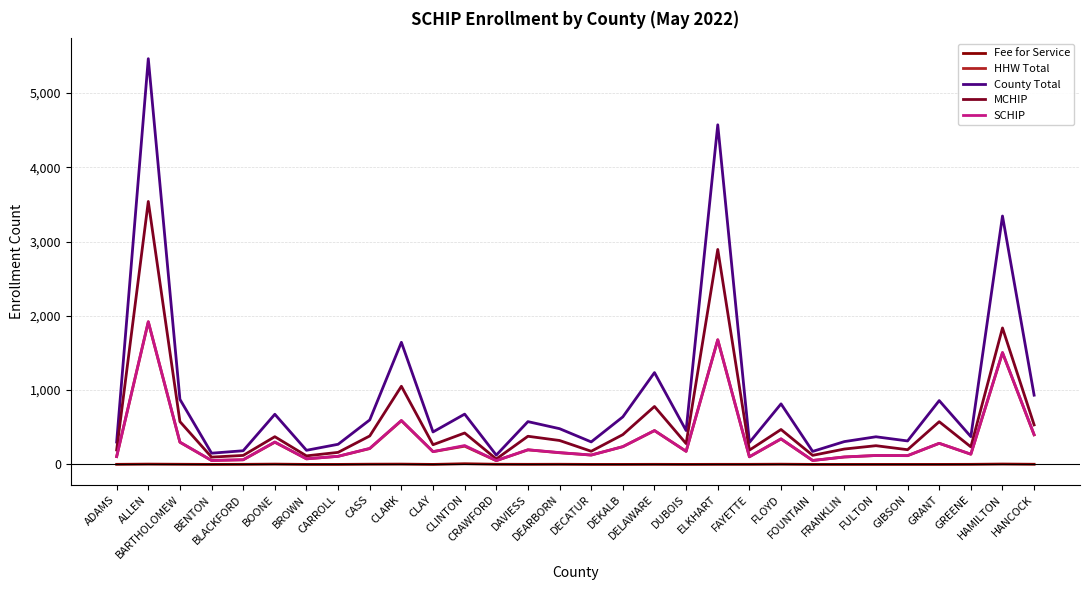

How many lines are shown in the chart?

5